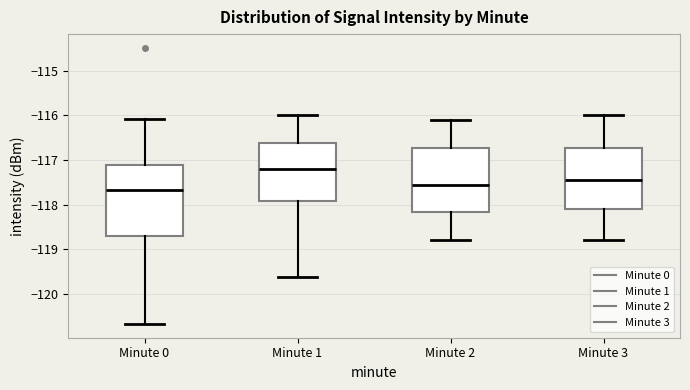

Reading left to right, transcribe this box plot: for each box, give where its median line is, the range the box spans, and where its two whiskers end, as read against the y-axis. The values are not printed on the chart, so give them approximately, as read against the axis.

Minute 0: median -117.7, box -118.7 to -117.1, whiskers -120.7 to -116.1
Minute 1: median -117.2, box -117.9 to -116.6, whiskers -119.6 to -116.0
Minute 2: median -117.5, box -118.2 to -116.7, whiskers -118.8 to -116.1
Minute 3: median -117.4, box -118.1 to -116.7, whiskers -118.8 to -116.0